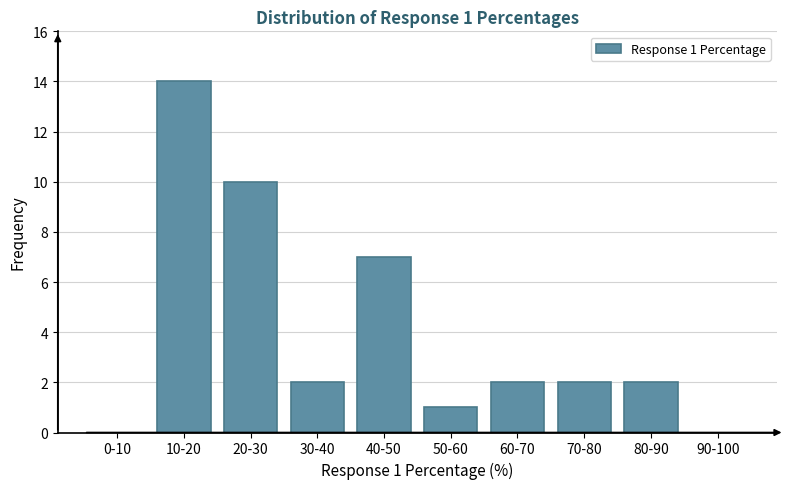

Reading left to right, extract all data points from this chart.

0-10=0	10-20=14	20-30=10	30-40=2	40-50=7	50-60=1	60-70=2	70-80=2	80-90=2	90-100=0